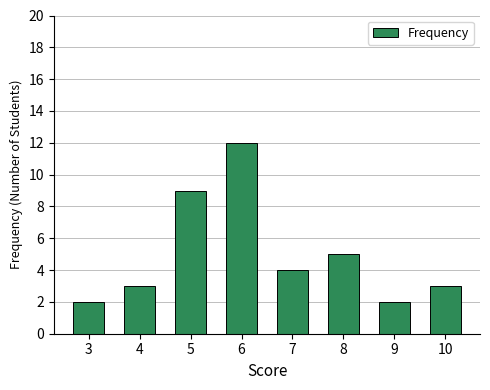

Reading left to right, transcribe all the data shown in this chart.

2	3	9	12	4	5	2	3